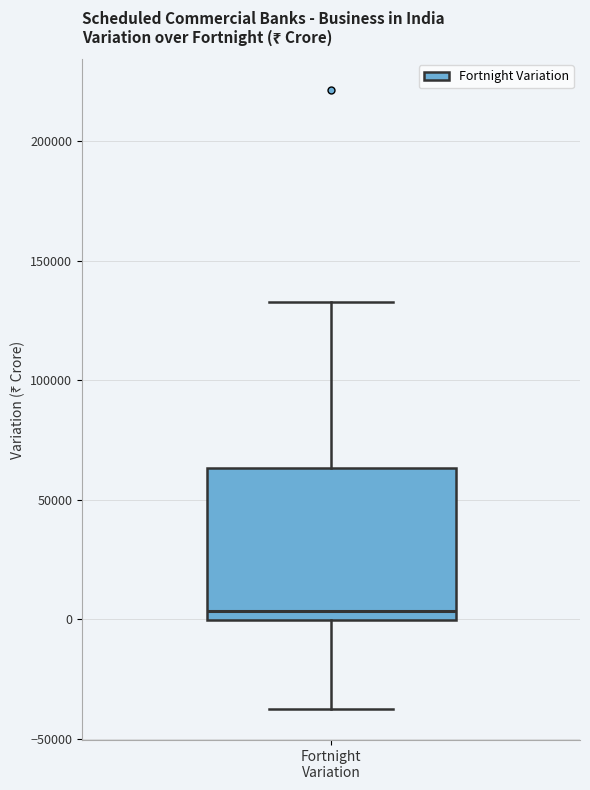

Transcribe this box plot: give where the median line is, the range the box spans, and where the two whiskers end, as read against the y-axis. The values are not printed on the chart, so give them approximately, as read against the axis.

median 5000, box 0 to 65000, whiskers -40000 to 135000